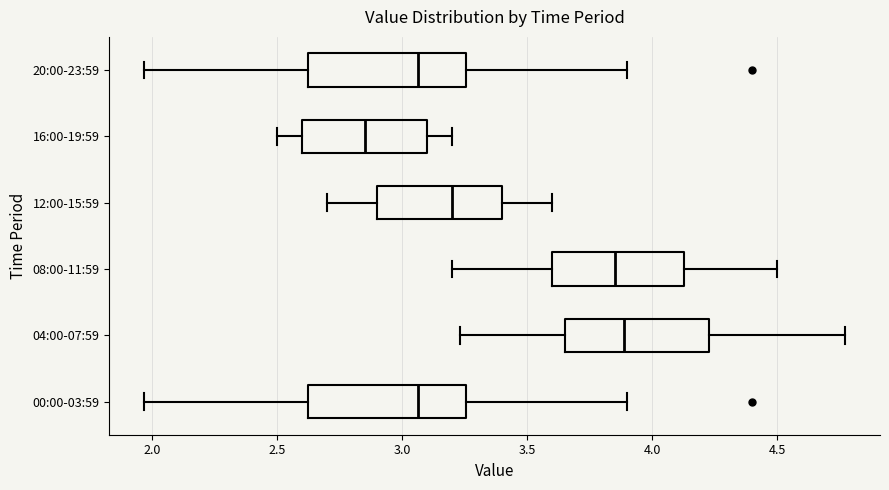

Reading bottom to top, read every box against the x-axis: the position of its median line, the range the box covers, and the ends of its whiskers. The values are not printed on the chart, so give them approximately, as read against the axis.

00:00-03:59: median 3.05, box 2.60 to 3.25, whiskers 1.95 to 3.90
04:00-07:59: median 3.90, box 3.65 to 4.25, whiskers 3.25 to 4.75
08:00-11:59: median 3.85, box 3.60 to 4.15, whiskers 3.20 to 4.50
12:00-15:59: median 3.20, box 2.90 to 3.40, whiskers 2.70 to 3.60
16:00-19:59: median 2.85, box 2.60 to 3.10, whiskers 2.50 to 3.20
20:00-23:59: median 3.05, box 2.60 to 3.25, whiskers 1.95 to 3.90